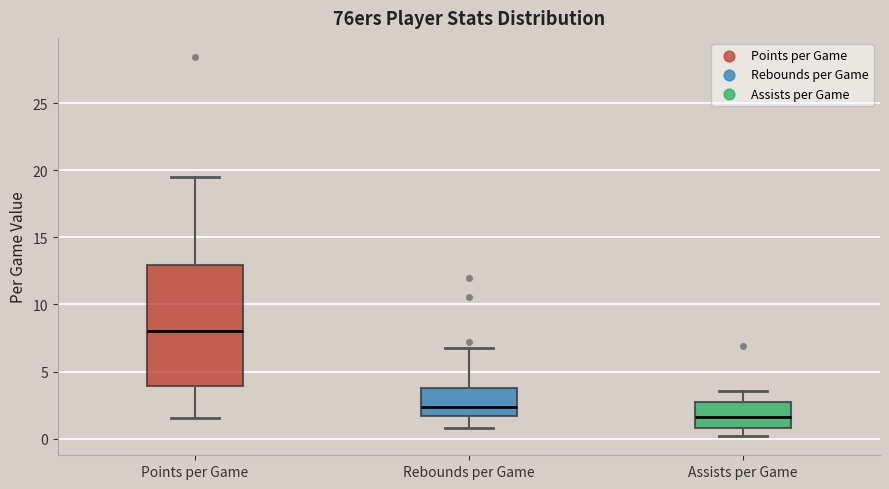

Reading left to right, read every box against the y-axis: the position of its median line, the range the box covers, and the ends of its whiskers. The values are not printed on the chart, so give them approximately, as read against the axis.

Points per Game: median 8.0, box 4.0 to 13.0, whiskers 1.5 to 19.5
Rebounds per Game: median 2.5, box 1.5 to 4.0, whiskers 1.0 to 7.0
Assists per Game: median 1.5, box 1.0 to 2.5, whiskers 0.0 to 3.5